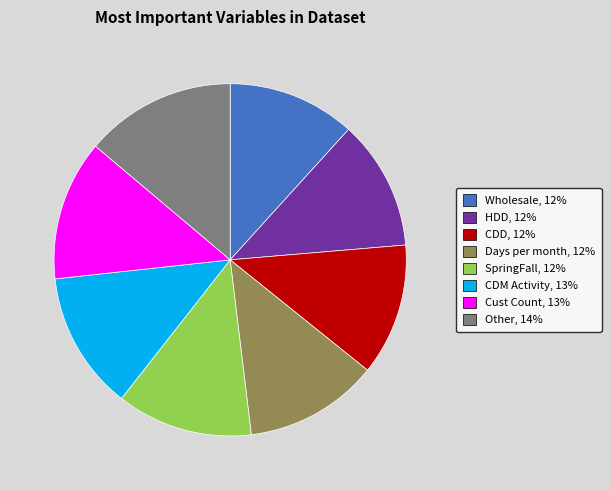

Approximately how many times larger is the value at Days per month compared to Other?

0.9